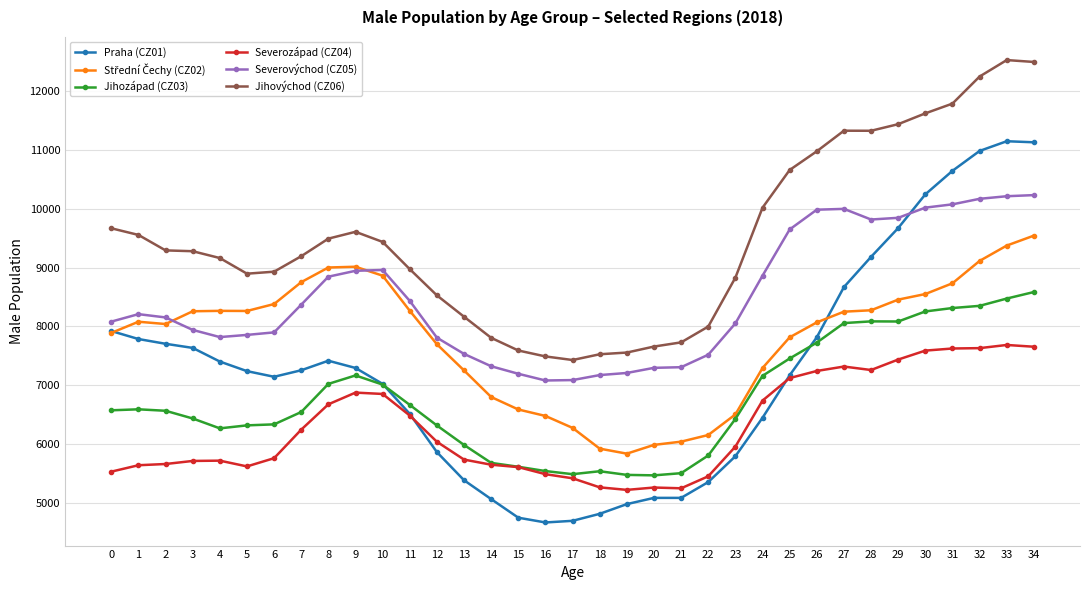

At how many categories does at least one series exceed 8629?

24